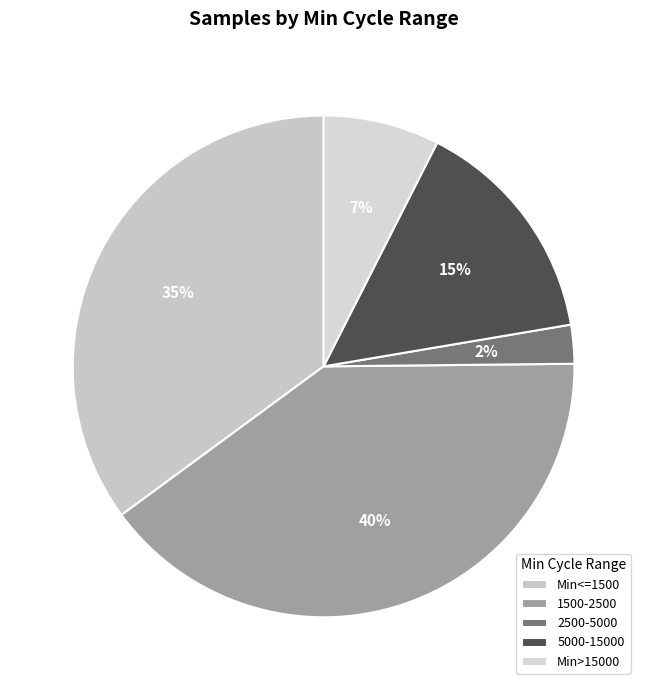

Which category has the biggest portion of the pie?

1500-2500